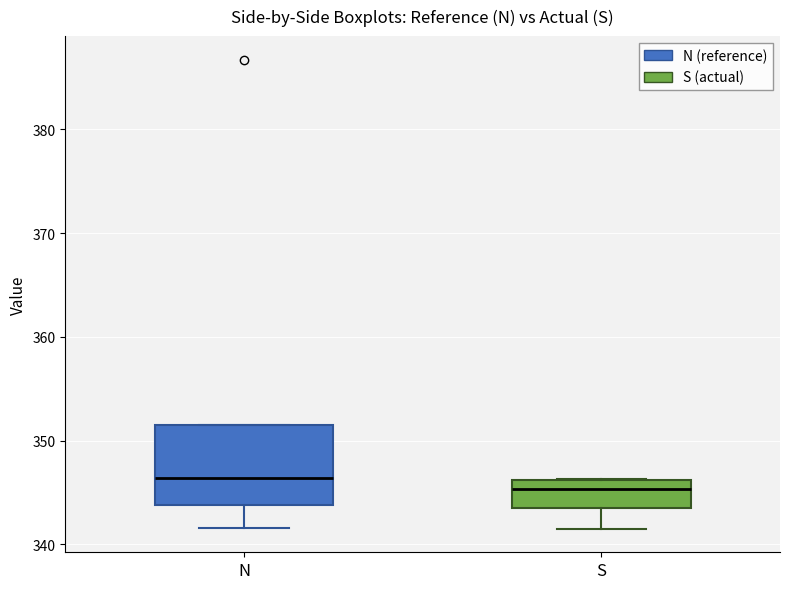

Where does the lower whisker of the box for N end on the y-axis? The values are not printed on the chart, so give them approximately, as read against the axis.

342